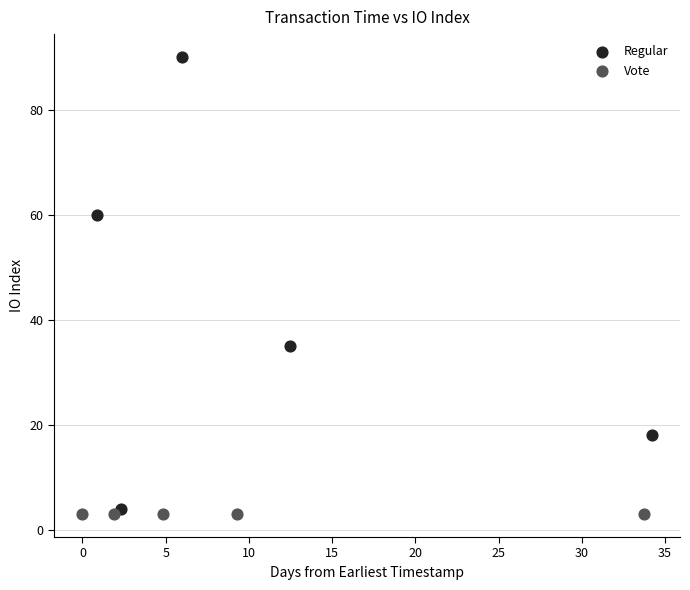

Which series reaches the maximum Y coordinate?

Regular